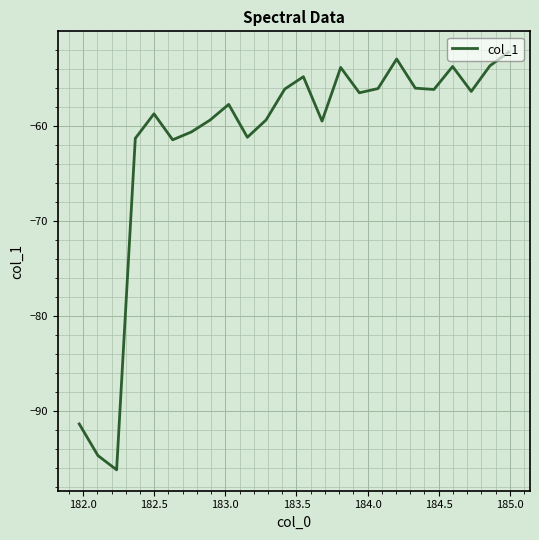

What is the difference between the maximum and minimum values?

44.0